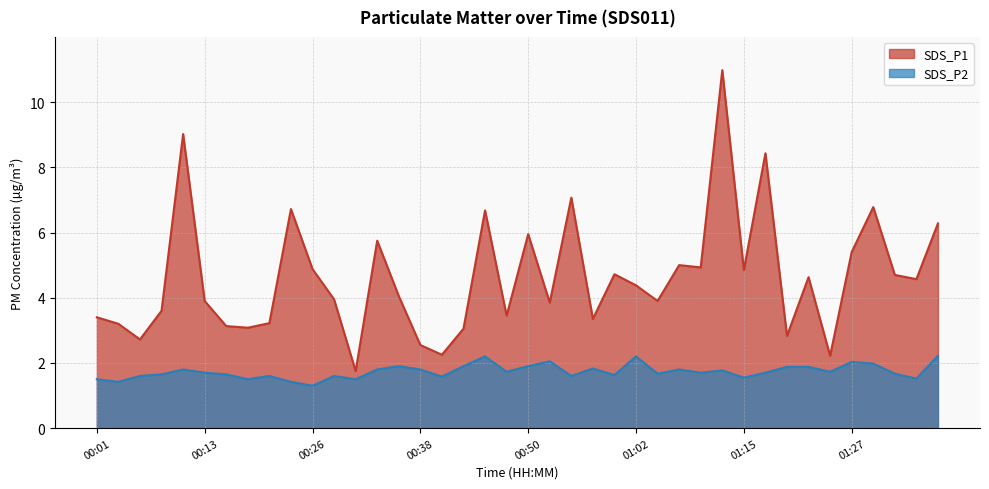

Count the number of categories in the chart.

40